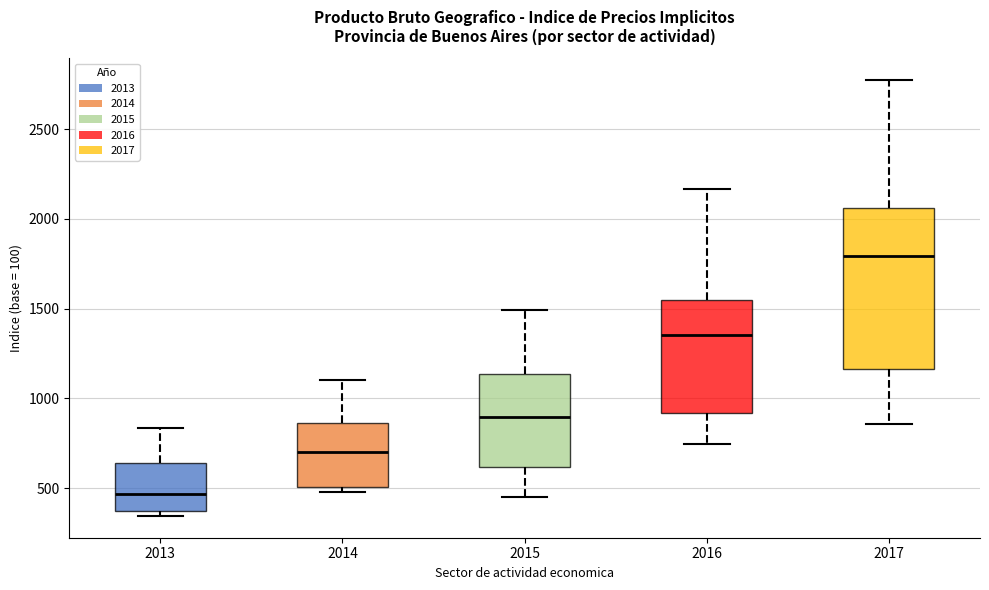

Where does the upper whisker of the box at x = 2017 end on the y-axis? The values are not printed on the chart, so give them approximately, as read against the axis.

2750